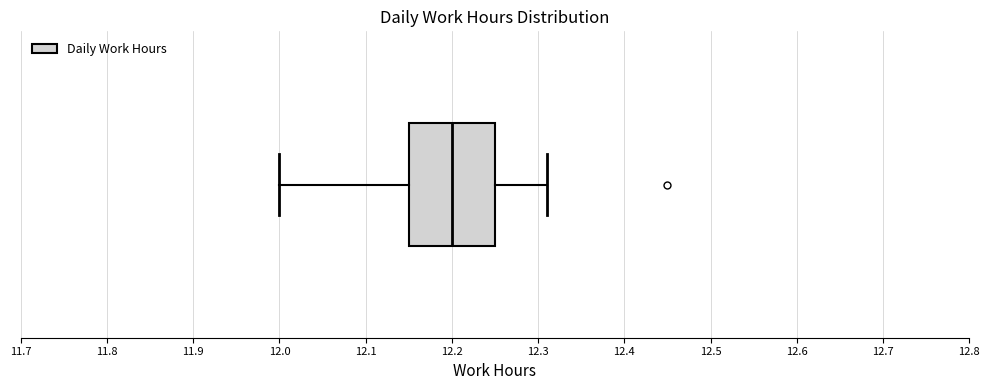

Where is the right edge of the box on the x-axis? The values are not printed on the chart, so give them approximately, as read against the axis.

12.25